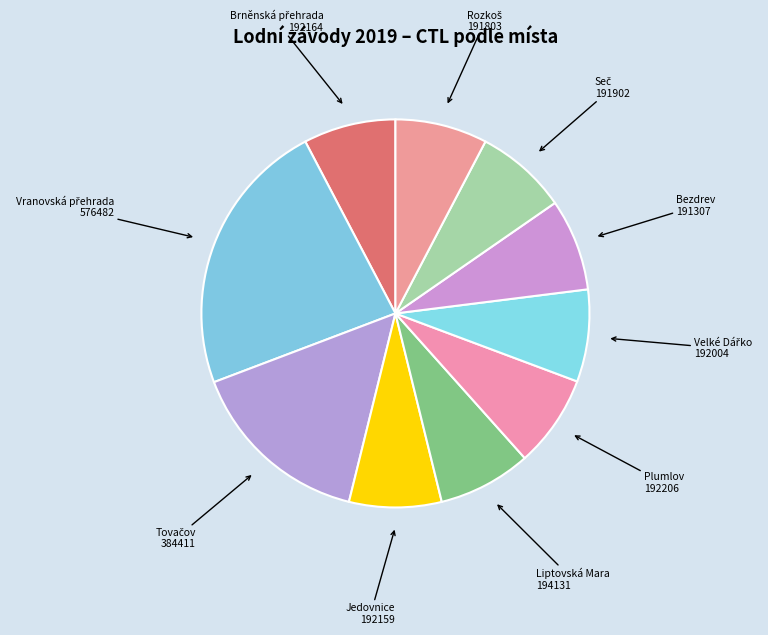

Is there any slice that represents more than half of the pie?

No